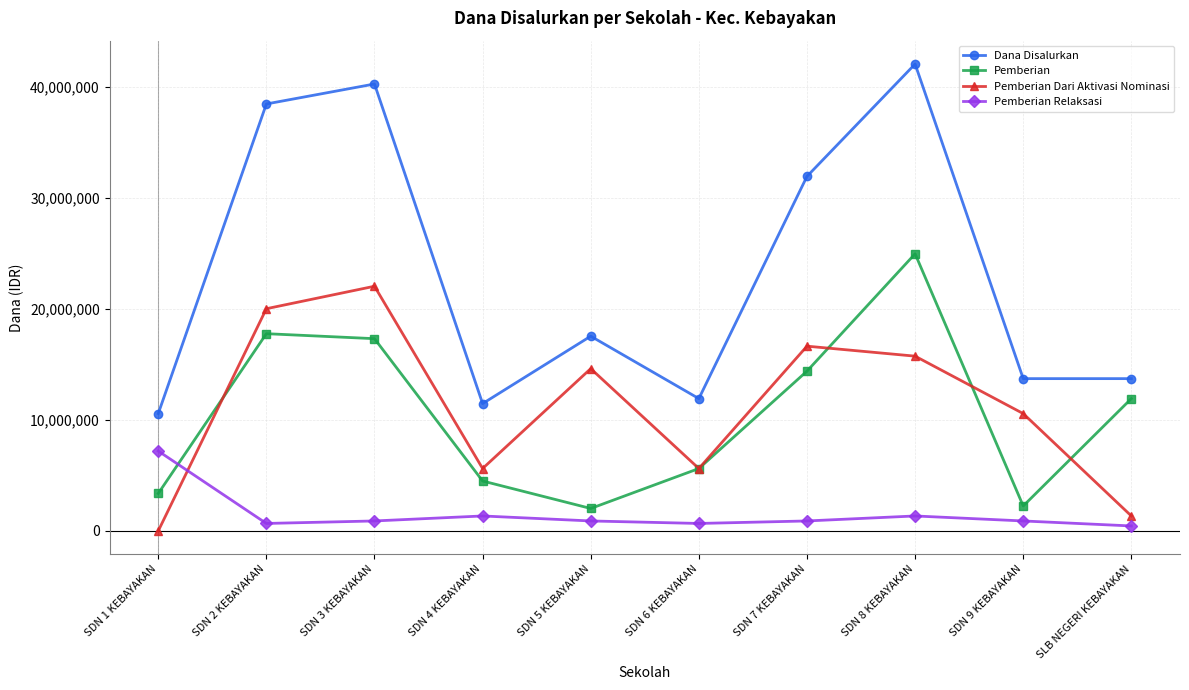

Between SDN 3 KEBAYAKAN and SDN 6 KEBAYAKAN, which series saw the biggest shift?

Dana Disalurkan